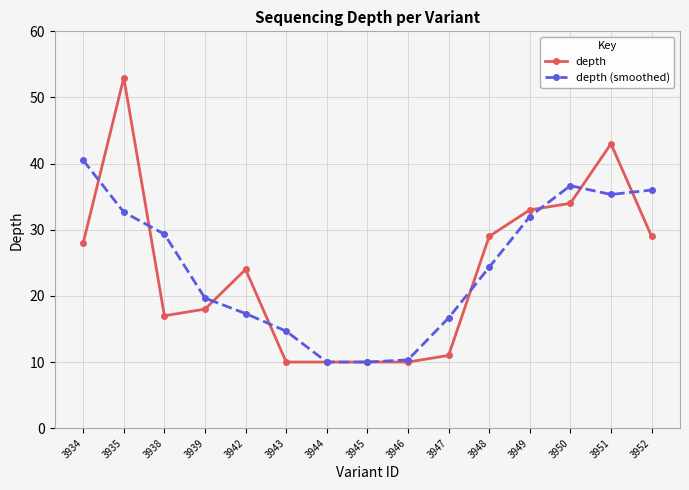

What is the value of the depth (smoothed) point at the 13th from the left?

36.7